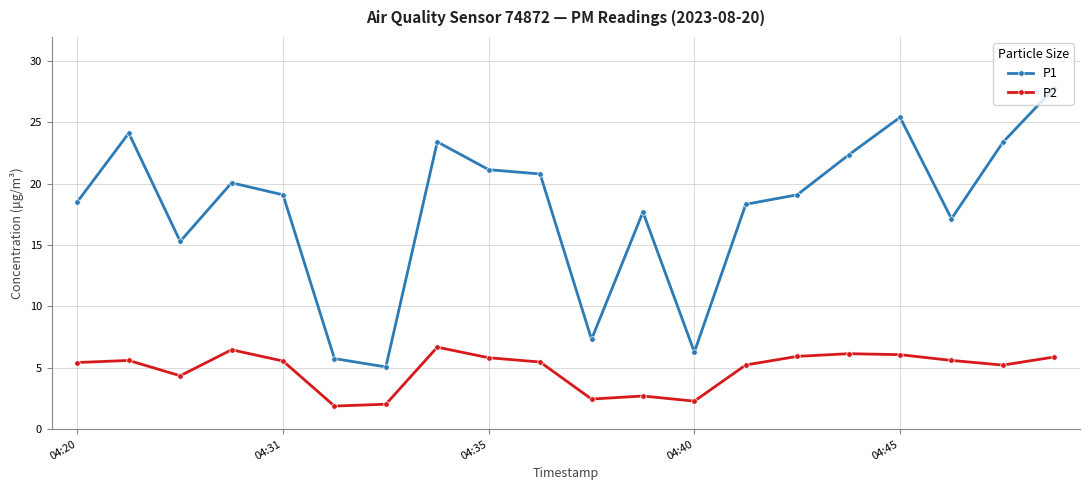

True or false: P2 has more than 1 points higher than both neighbors.

True